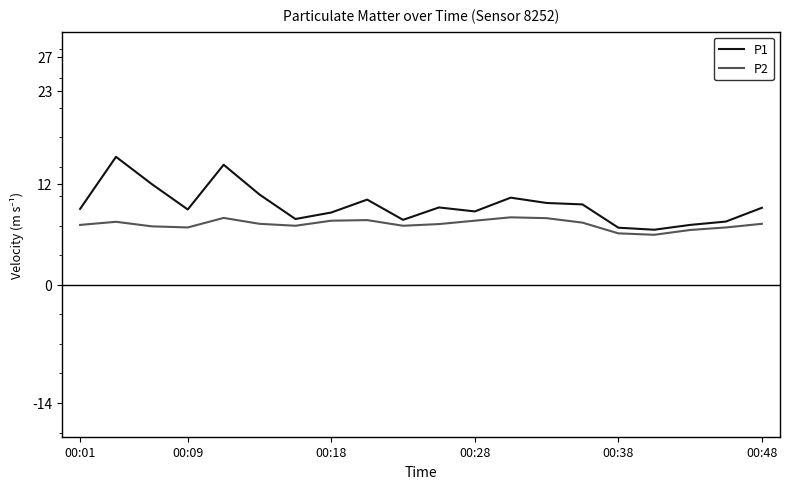

What is the lowest value of the P1 series?

6.5